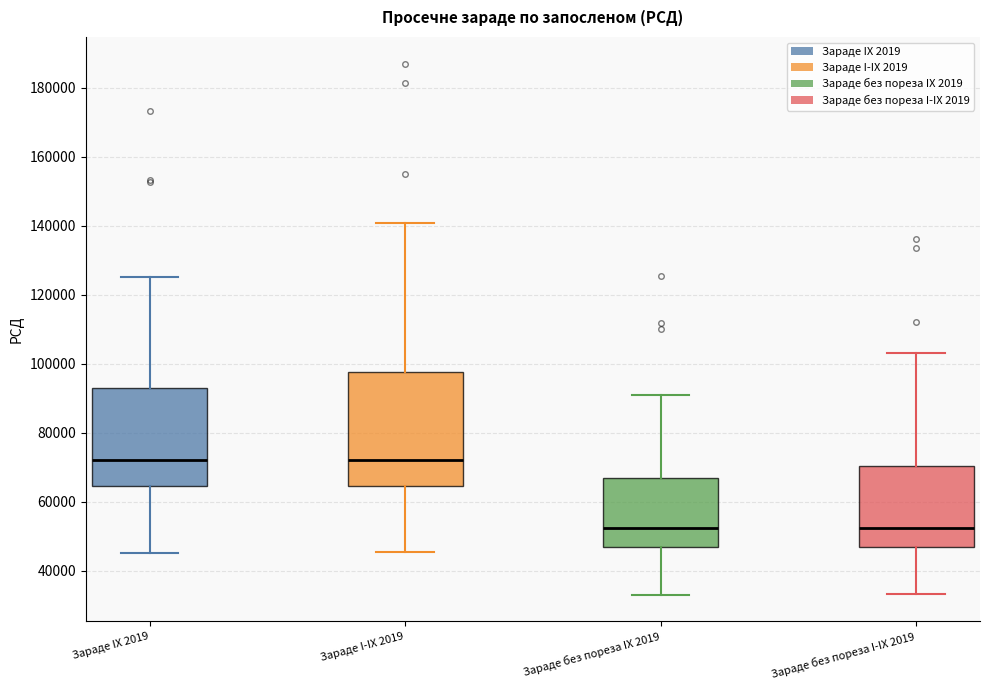

Reading left to right, read every box against the y-axis: the position of its median line, the range the box covers, and the ends of its whiskers. The values are not printed on the chart, so give them approximately, as read against the axis.

Зараде IX 2019: median 72000, box 64000 to 92000, whiskers 46000 to 126000
Зараде I-IX 2019: median 72000, box 64000 to 98000, whiskers 46000 to 140000
Зараде без пореза IX 2019: median 52000, box 46000 to 66000, whiskers 34000 to 90000
Зараде без пореза I-IX 2019: median 52000, box 46000 to 70000, whiskers 34000 to 104000